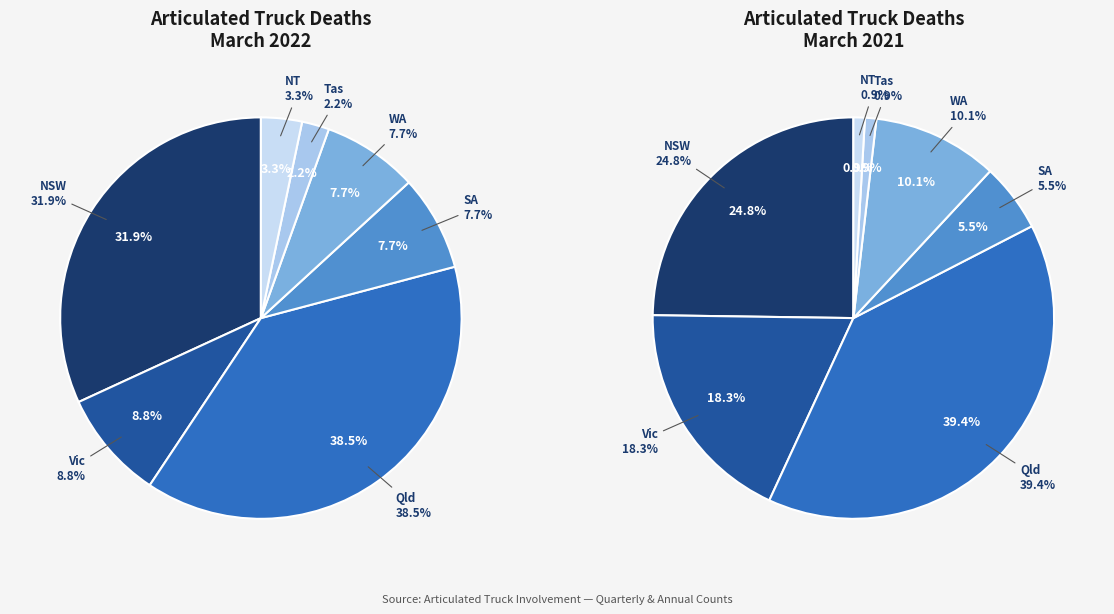

The Vic slice represents 1% of the pie. True or false?

False